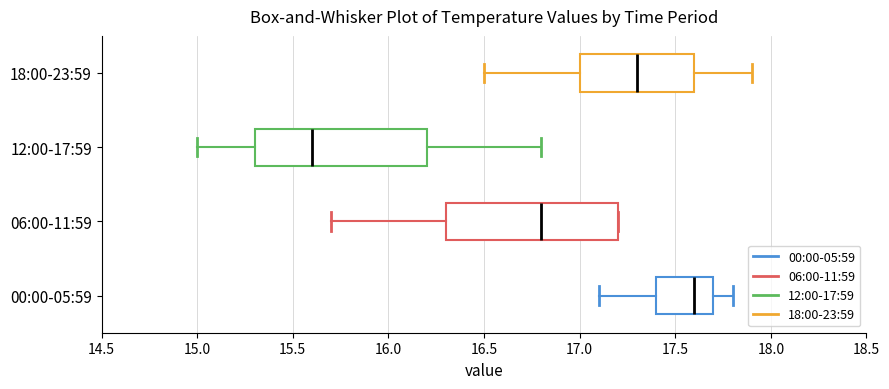

Reading bottom to top, read every box against the x-axis: the position of its median line, the range the box covers, and the ends of its whiskers. The values are not printed on the chart, so give them approximately, as read against the axis.

00:00-05:59: median 17.6, box 17.4 to 17.7, whiskers 17.1 to 17.8
06:00-11:59: median 16.8, box 16.3 to 17.2, whiskers 15.7 to 17.2
12:00-17:59: median 15.6, box 15.3 to 16.2, whiskers 15.0 to 16.8
18:00-23:59: median 17.3, box 17.0 to 17.6, whiskers 16.5 to 17.9